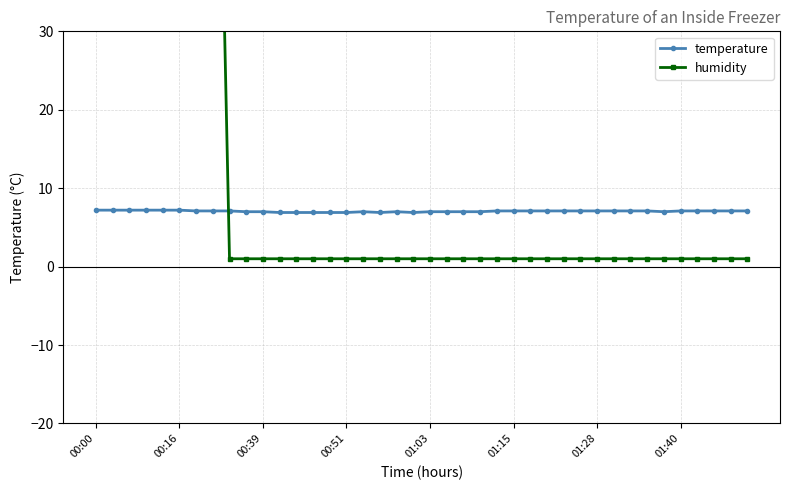

Which series has the largest total across all categories?

humidity